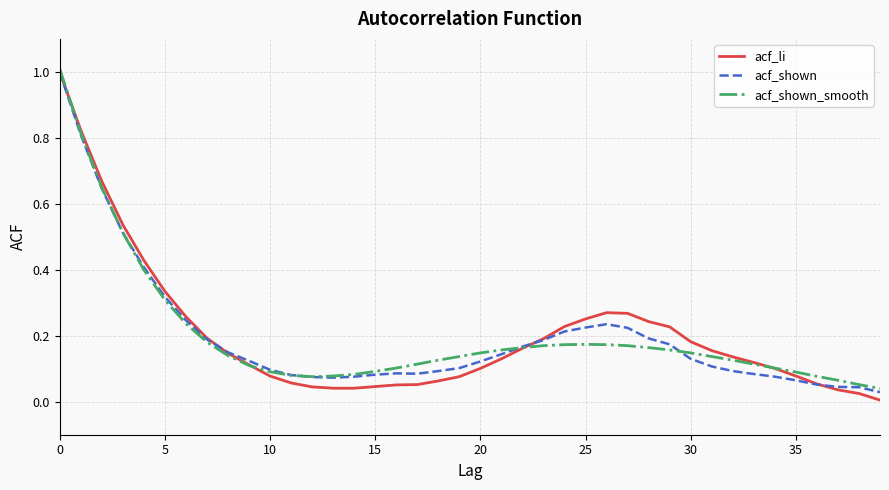

How many times do acf_shown_smooth and acf_li cross each other?

4